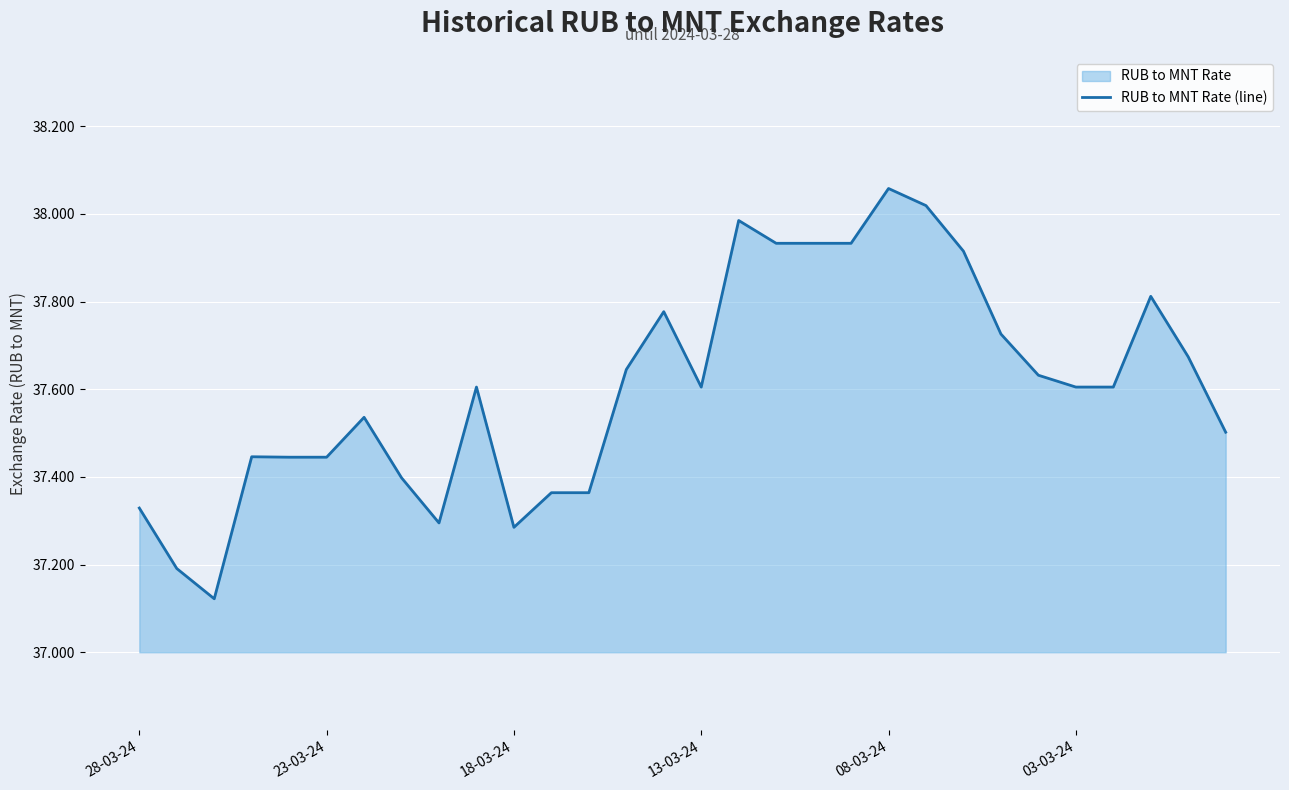

The chart shows a value of 65.5 at 18-03-24. True or false?

False